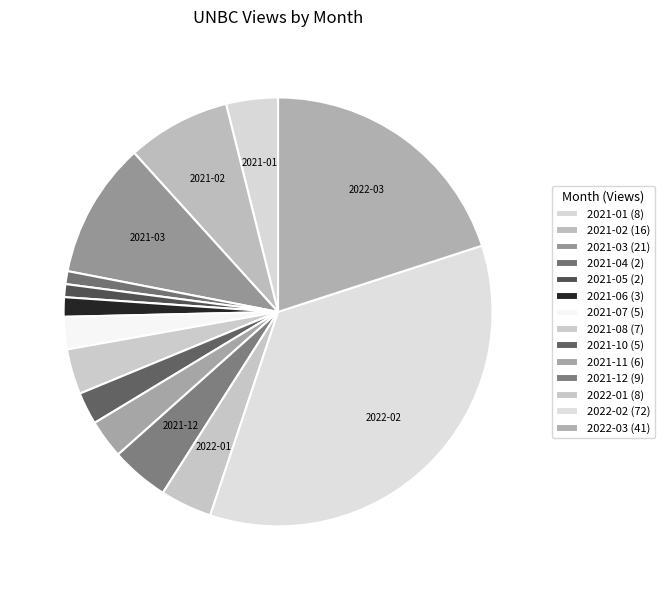

How many segments does this pie chart have?

14